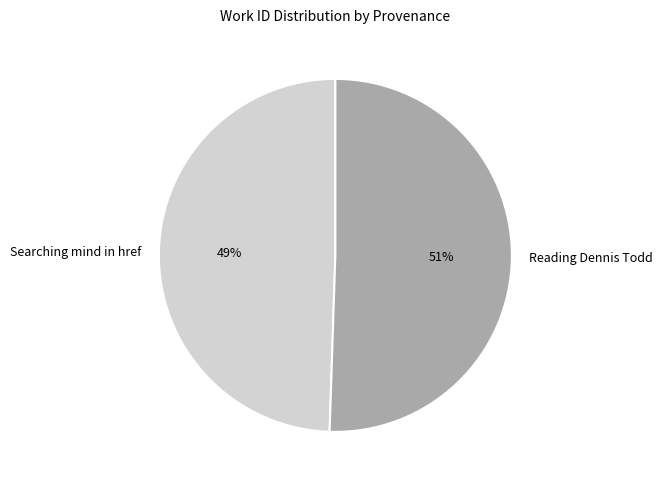

Which category has the biggest portion of the pie?

Reading Dennis Todd